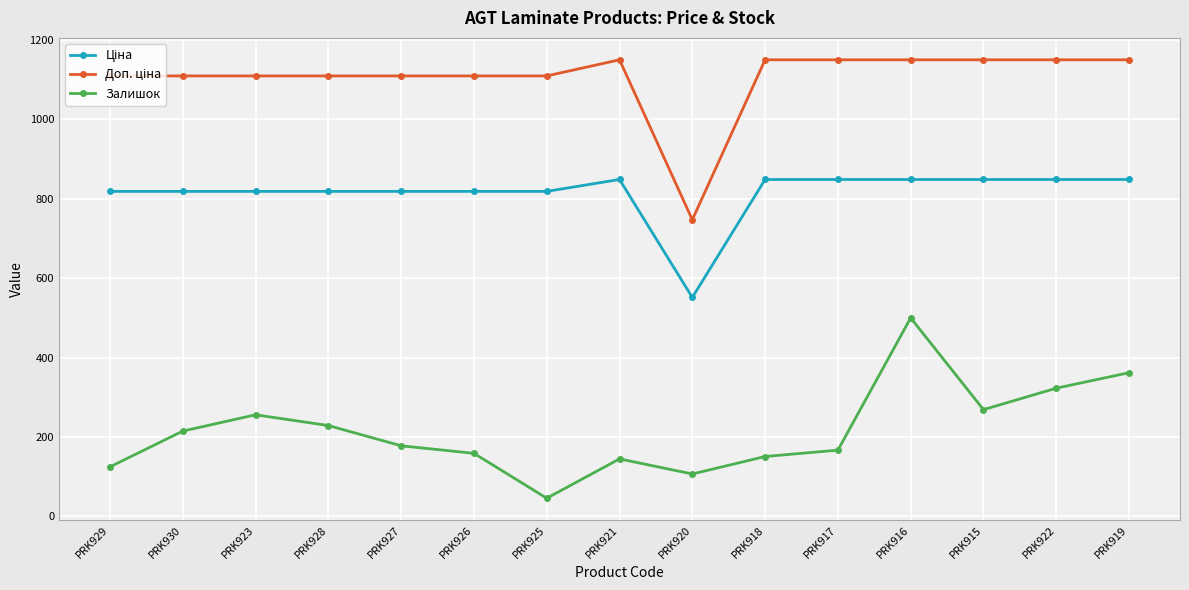

The value of Залишок at PRK920 is 172.7. True or false?

False